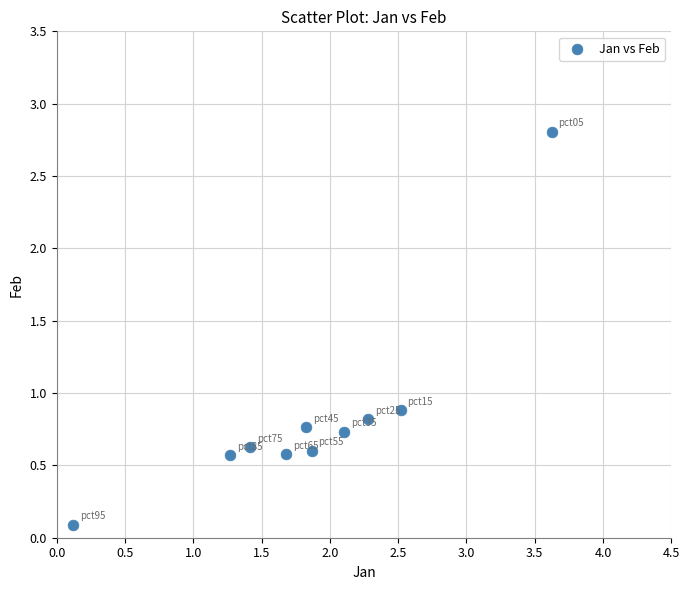

What Y value in the scatter plot is closest to 1?

0.9